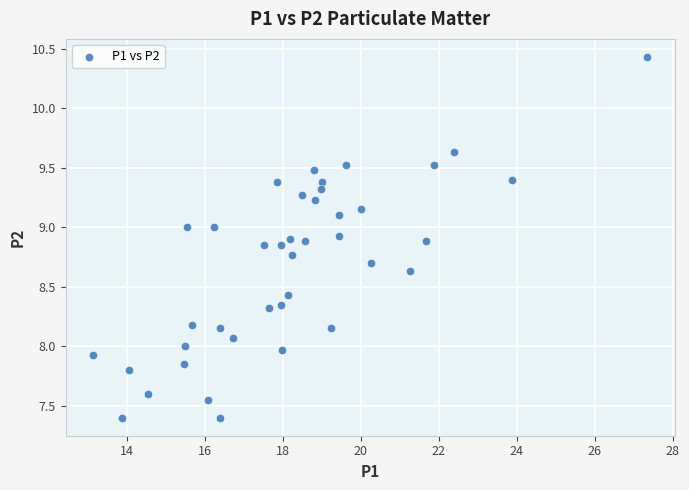

What is the range of Y values (max minus min)?

3.0